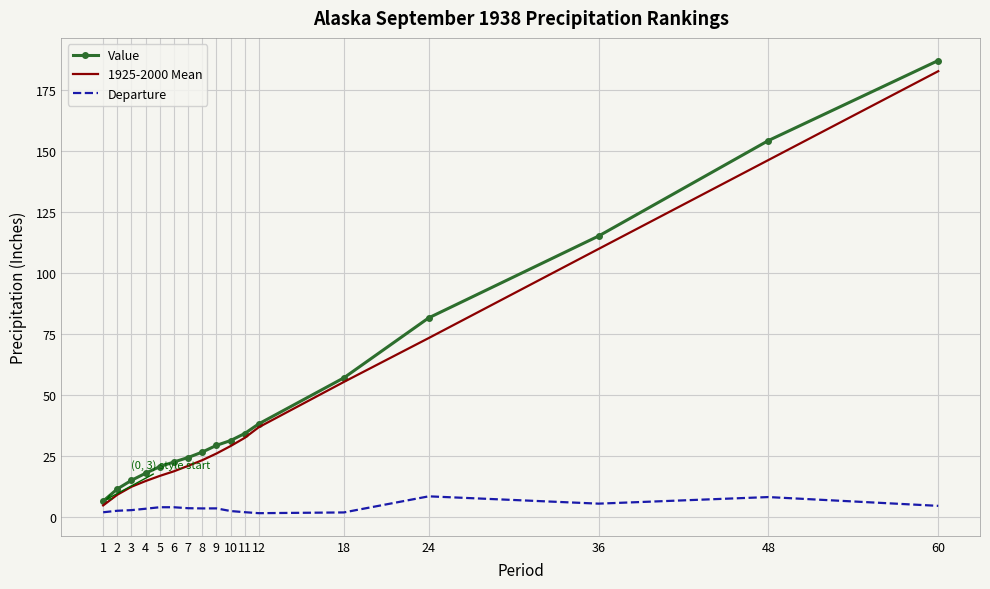

Rank the series by their maximum value, from highest to lowest.

Value, 1925-2000 Mean, Departure